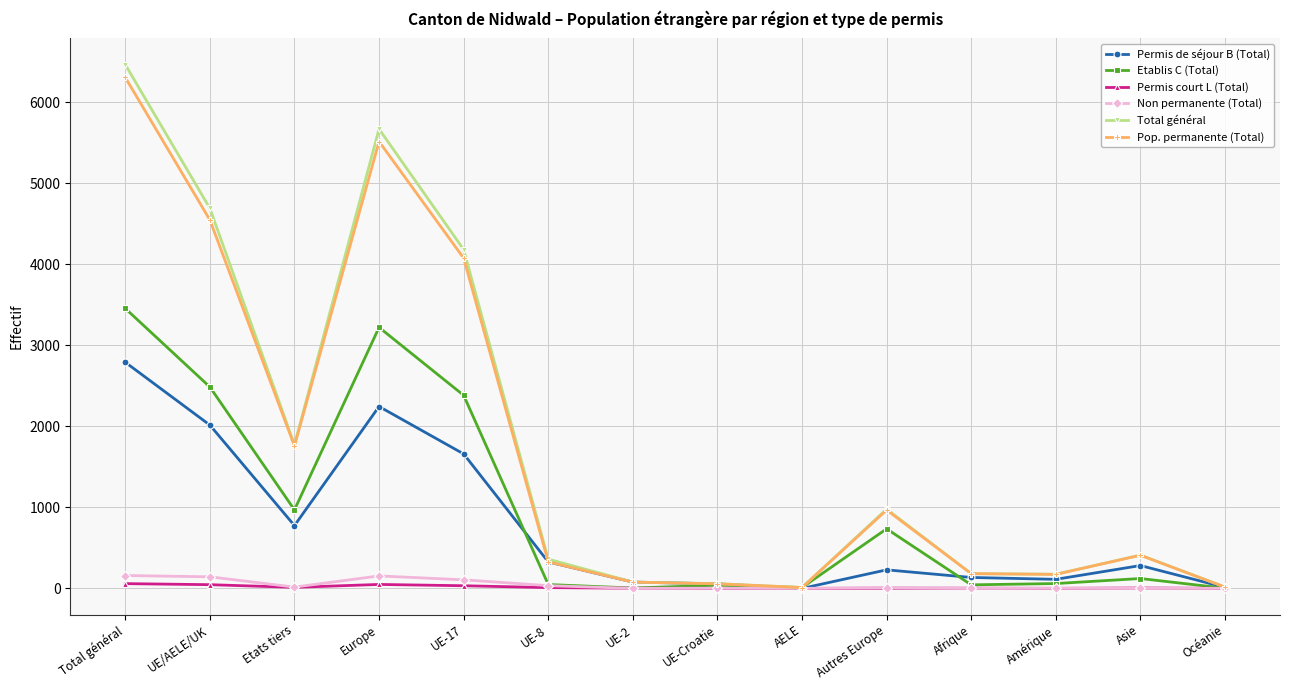

How many categories are shown in the chart?

14